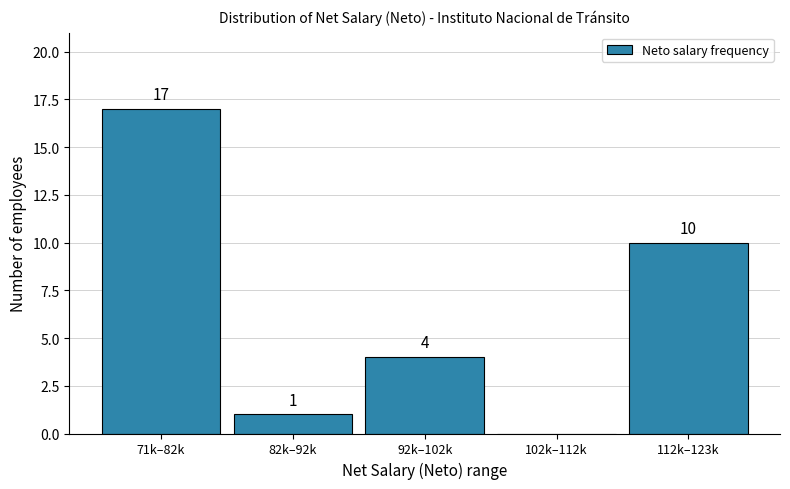

Reading left to right, list all the values displayed in this chart.

71k–82k=17	82k–92k=1	92k–102k=4	102k–112k=0	112k–123k=10